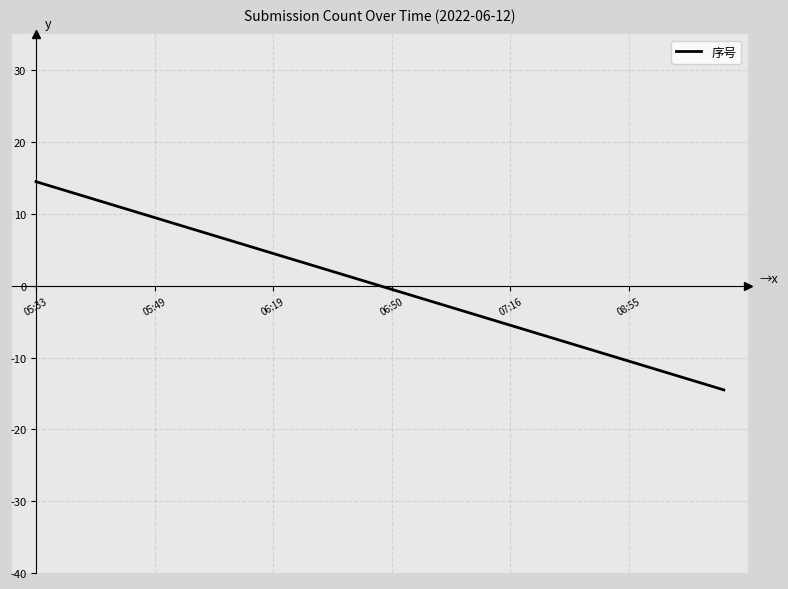

What is the minimum value shown in the chart?

-14.5